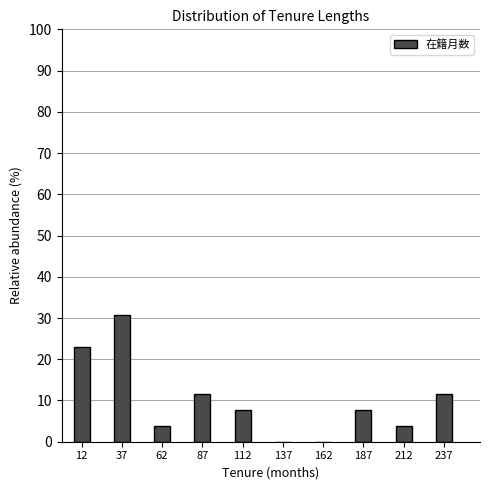

Reading left to right, transcribe this chart: for each bar, give the range it covers on the x-axis and its height. The values are not printed on the chart, so give them approximately, as read against the axis.

0 to 25: 23
25 to 50: 31
50 to 75: 4
75 to 100: 12
100 to 125: 8
125 to 150: 0
150 to 175: 0
175 to 200: 8
200 to 225: 4
225 to 250: 12